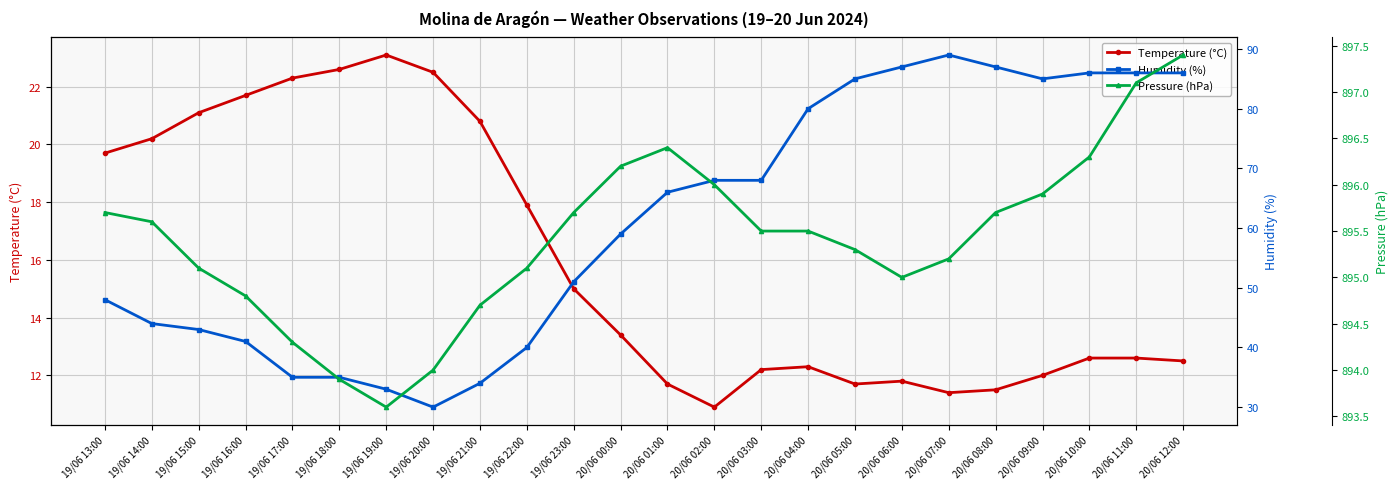

The value of Humidity (%) at 20/06 12:00 is 124.5. True or false?

False